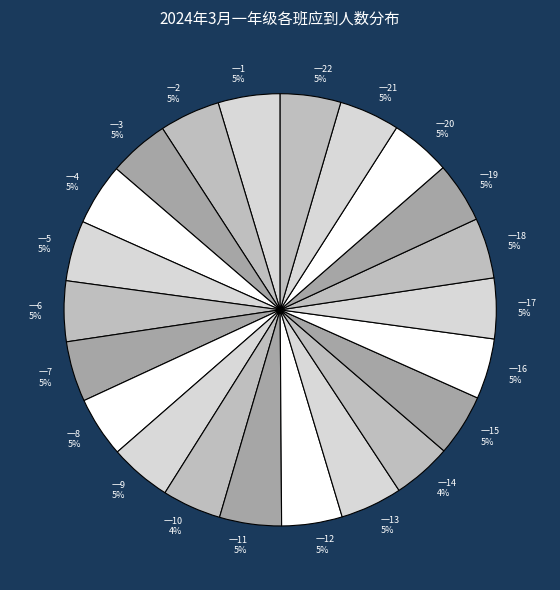

What percentage is the 一8 slice, to the nearest percent?

5%